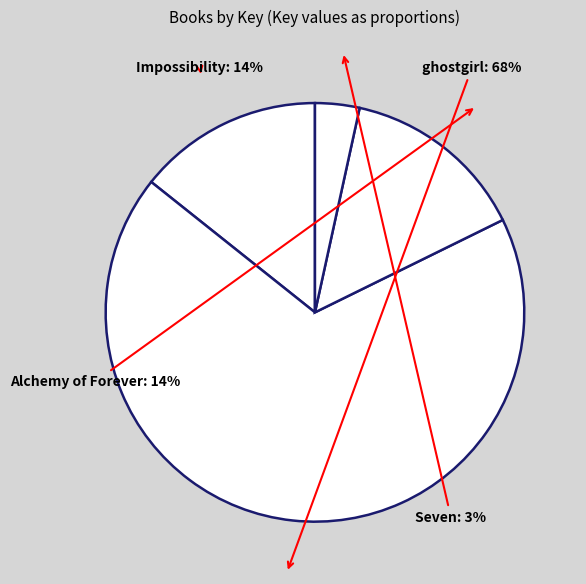

To the nearest percent, what is the average slice percentage?

25%